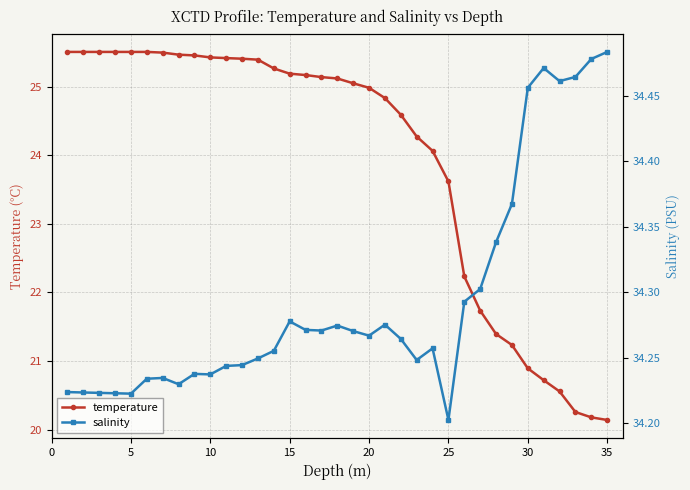

True or false: temperature has more than 2 points higher than both neighbors.

False